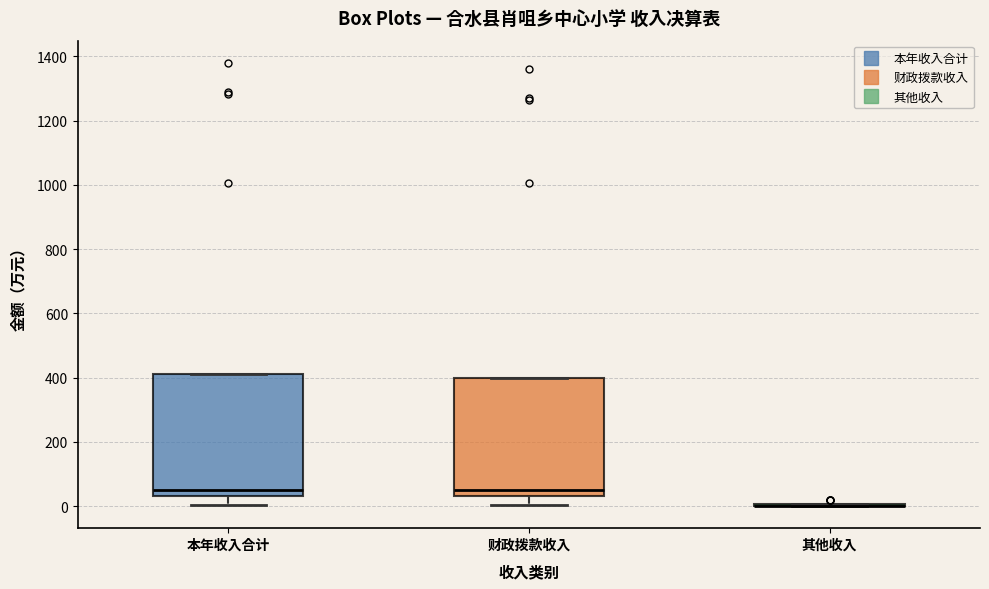

Where is the lower edge of the box for 本年收入合计 on the y-axis? The values are not printed on the chart, so give them approximately, as read against the axis.

40